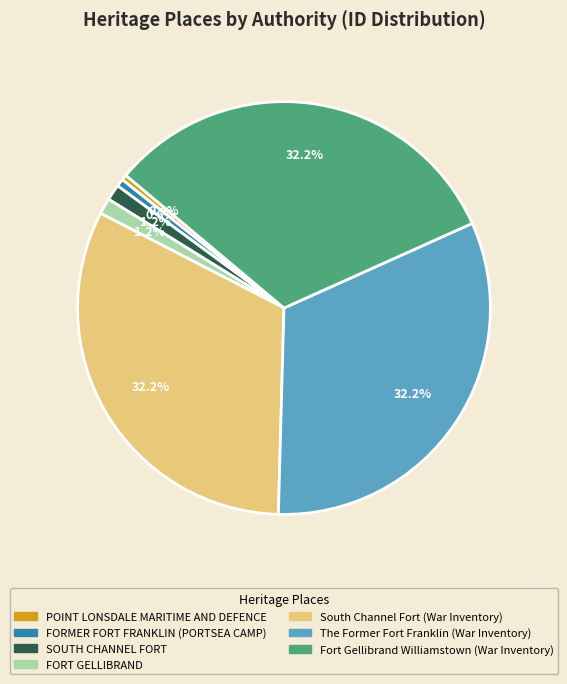

How much of the chart is everything except South Channel Fort (War Inventory)?

67.8%